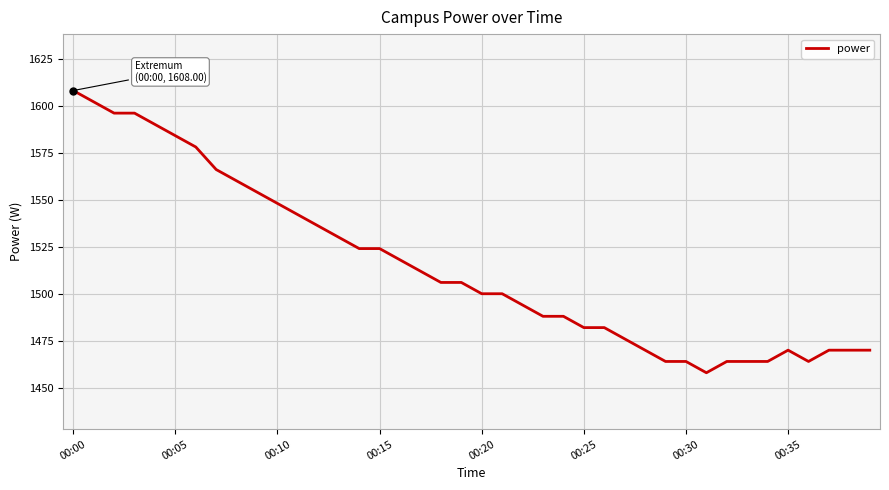

What is the difference between the maximum and second lowest values?

144